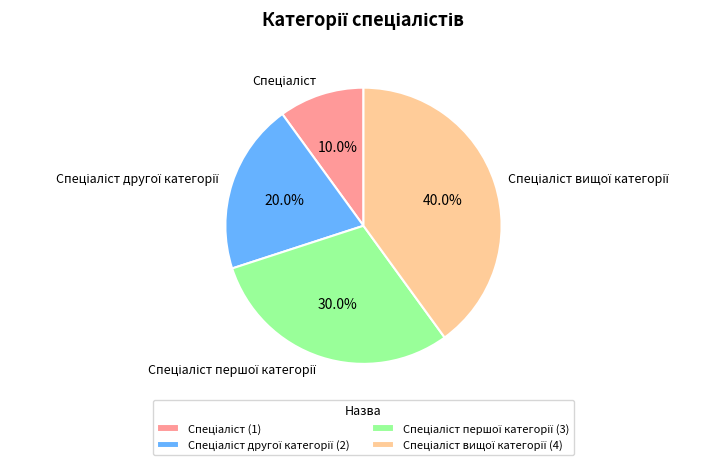

Is there a majority slice in this chart?

No